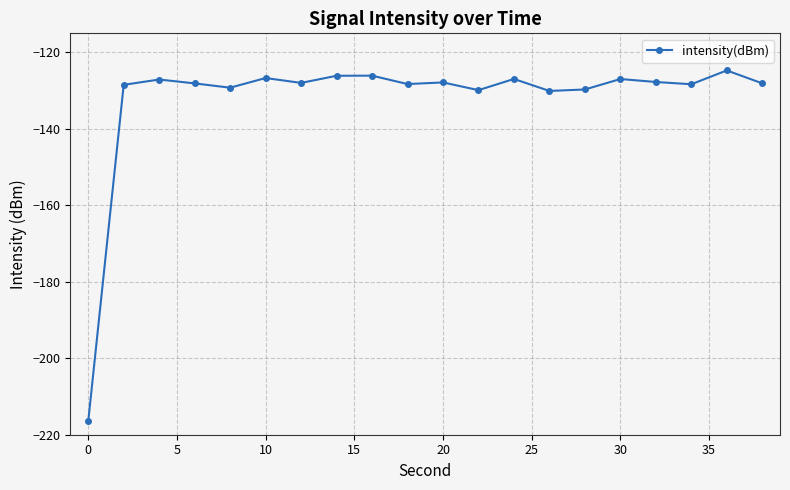

Does the chart have visible grid lines?

Yes